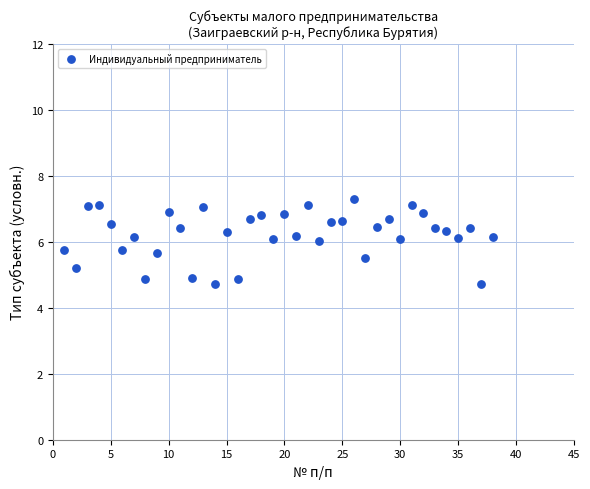

What is the range of X values (max minus min)?

37.0